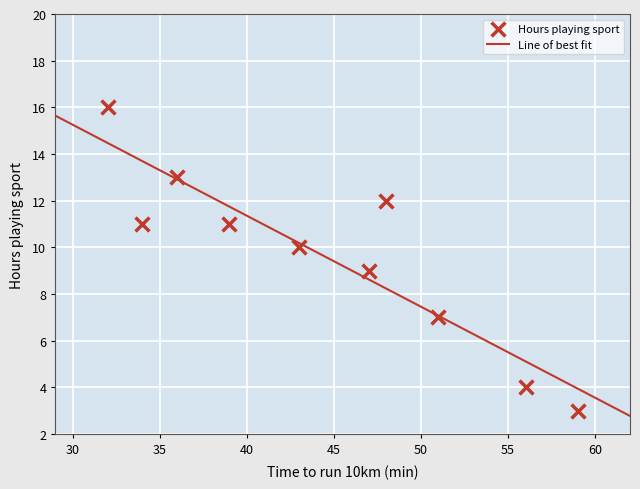

What is the average Y value?

10